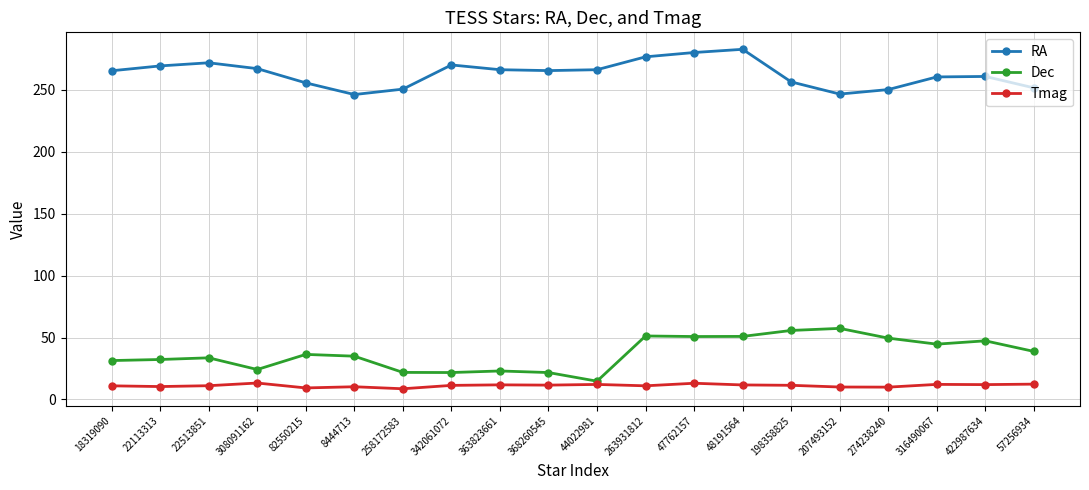

What are all the series names shown in the legend?

RA, Dec, Tmag